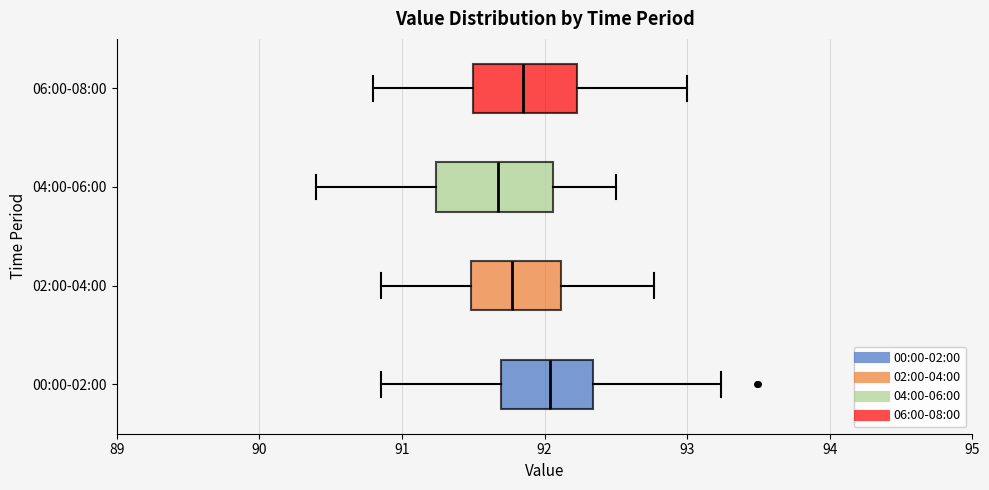

Comparing the boxes themselves (not the whiskers), which one is the widest?

04:00-06:00